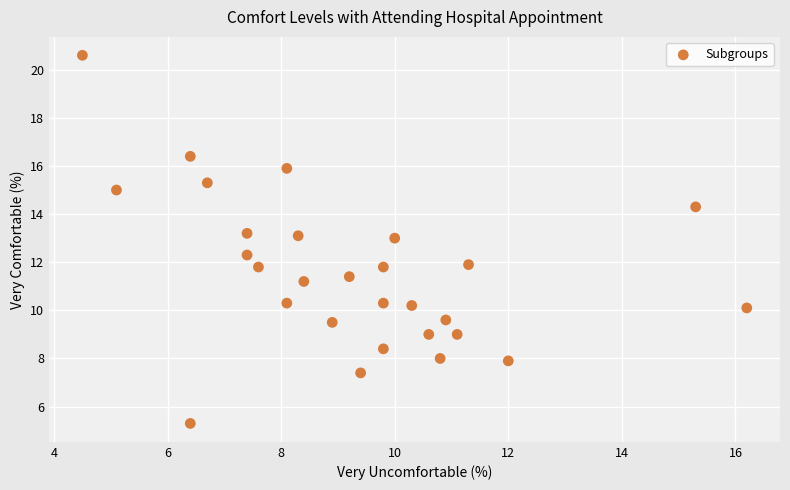

What is the range of Y values (max minus min)?

15.3